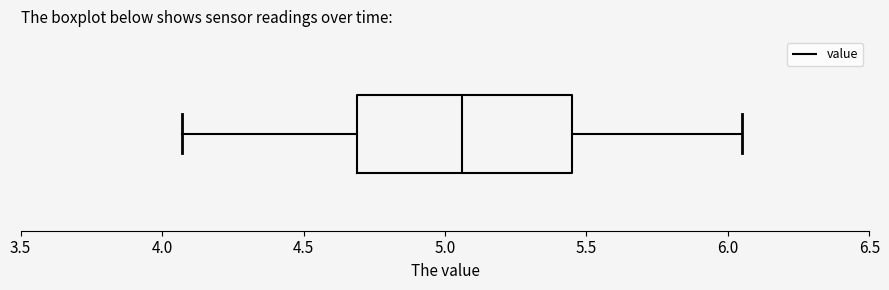

Transcribe this box plot: give where the median line is, the range the box spans, and where the two whiskers end, as read against the x-axis. The values are not printed on the chart, so give them approximately, as read against the axis.

median 5.05, box 4.70 to 5.45, whiskers 4.05 to 6.05